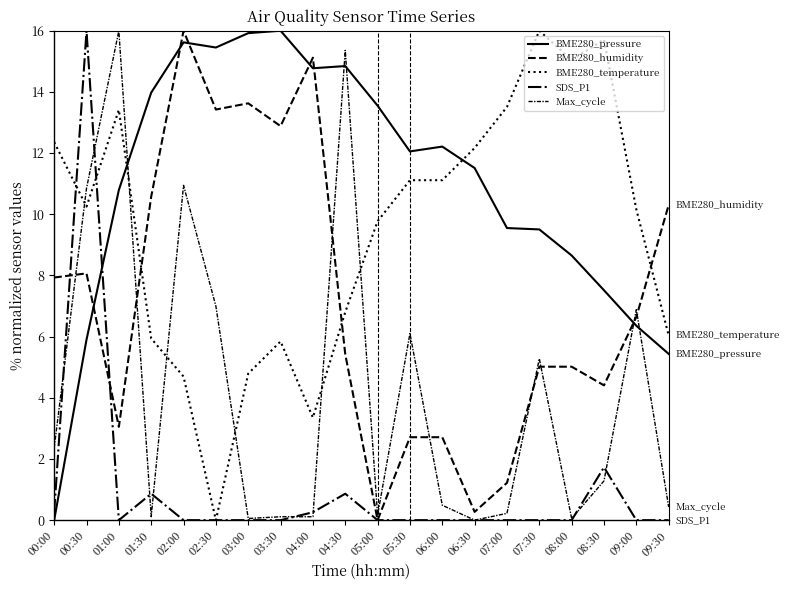

Reading right to left, transcribe all the data shown in this chart.

BME280_pressure: 09:30=5.4	09:00=6.4	08:30=7.5	08:00=8.7	07:30=9.5	07:00=9.5	06:30=11.5	06:00=12.2	05:30=12.1	05:00=13.6	04:30=14.8	04:00=14.8	03:30=16.0	03:00=15.9	02:30=15.5	02:00=15.6	01:30=14.0	01:00=10.8	00:30=5.9	00:00=0.0
BME280_humidity: 09:30=10.3	09:00=6.6	08:30=4.4	08:00=5.0	07:30=5.0	07:00=1.2	06:30=0.3	06:00=2.7	05:30=2.7	05:00=0.0	04:30=5.4	04:00=15.1	03:30=12.9	03:00=13.6	02:30=13.4	02:00=16.0	01:30=10.6	01:00=3.1	00:30=8.1	00:00=7.9
BME280_temperature: 09:30=6.0	09:00=10.2	08:30=15.7	08:00=15.0	07:30=16.0	07:00=13.5	06:30=12.2	06:00=11.1	05:30=11.1	05:00=9.8	04:30=6.8	04:00=3.4	03:30=5.8	03:00=4.8	02:30=0.0	02:00=4.7	01:30=5.9	01:00=13.4	00:30=10.3	00:00=12.4
SDS_P1: 09:30=0.0	09:00=0.0	08:30=1.7	08:00=0.0	07:30=0.0	07:00=0.0	06:30=0.0	06:00=0.0	05:30=0.0	05:00=0.0	04:30=0.9	04:00=0.3	03:30=0.0	03:00=0.0	02:30=0.0	02:00=0.0	01:30=0.9	01:00=0.0	00:30=16.0	00:00=0.3
Max_cycle: 09:30=0.4	09:00=6.9	08:30=1.3	08:00=0.1	07:30=5.3	07:00=0.2	06:30=0.0	06:00=0.5	05:30=6.1	05:00=0.2	04:30=15.4	04:00=0.1	03:30=0.1	03:00=0.1	02:30=7.0	02:00=10.9	01:30=0.1	01:00=16.0	00:30=10.8	00:00=2.4